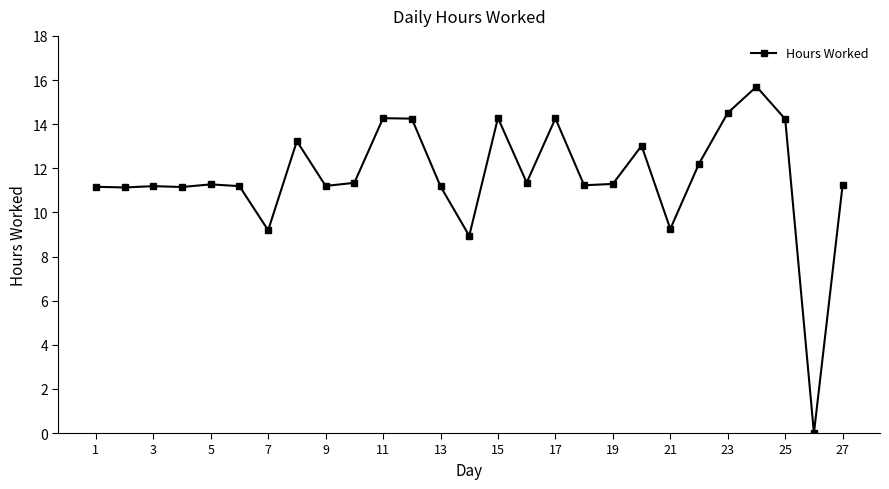

What is the greatest value displayed?

15.7